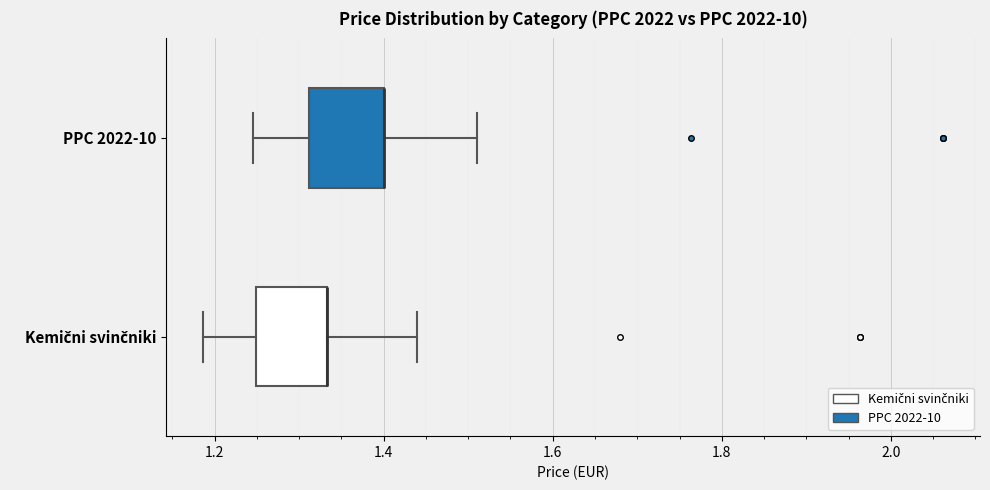

Reading bottom to top, transcribe this box plot: for each box, give where its median line is, the range the box spans, and where its two whiskers end, as read against the x-axis. The values are not printed on the chart, so give them approximately, as read against the axis.

Kemični svinčniki: median 1.34 (drawn on the box's right edge), box 1.24 to 1.34, whiskers 1.18 to 1.44
PPC 2022-10: median 1.40 (drawn on the box's right edge), box 1.32 to 1.40, whiskers 1.24 to 1.52